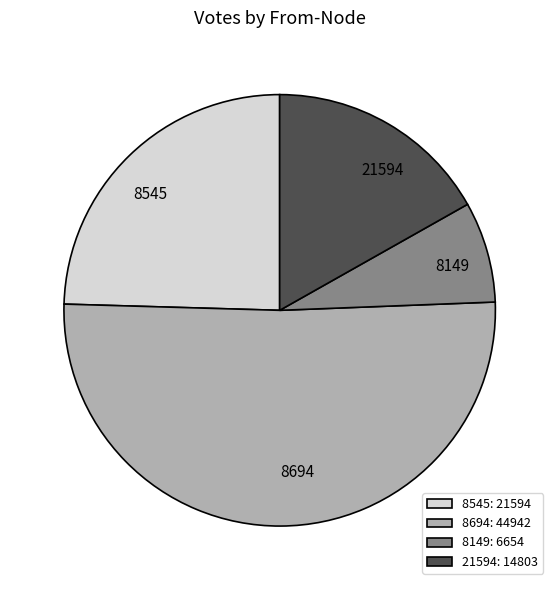

Is it true that 8694: 44942 is 51% of the pie?

True